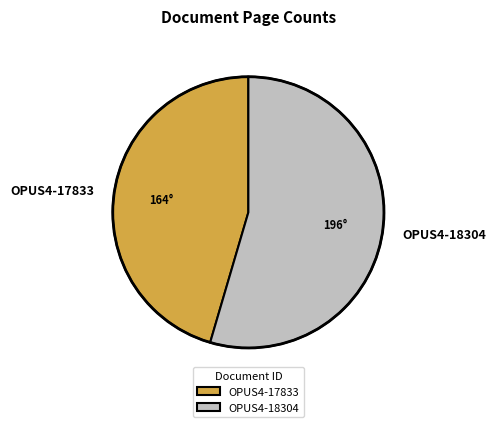

Approximately how many times larger is the value at OPUS4-18304 compared to OPUS4-17833?

1.2